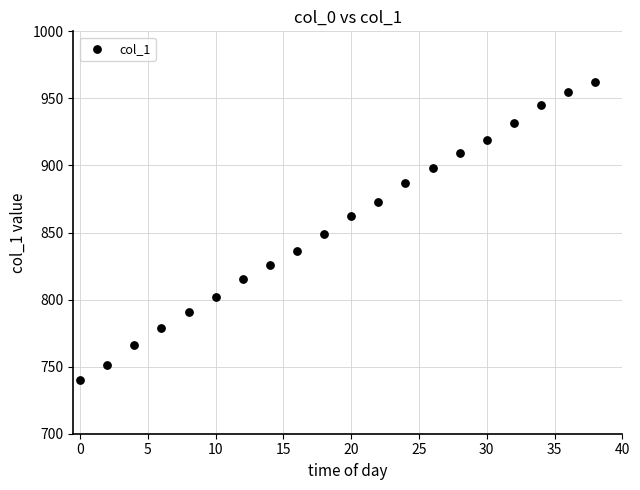

What is the range of Y values (max minus min)?

222